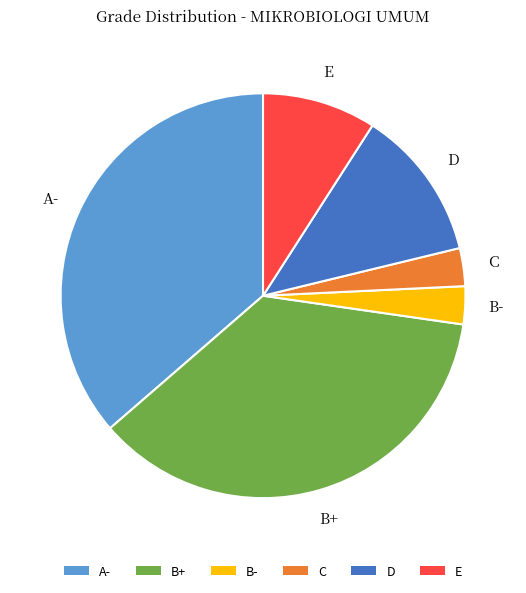

True or false: B+ accounts for 42% of the total.

False